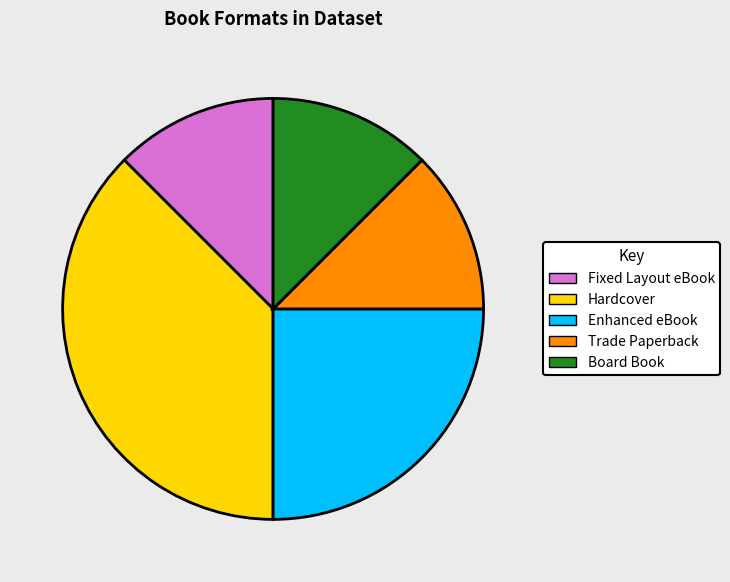

What is the largest slice in the pie chart?

Hardcover